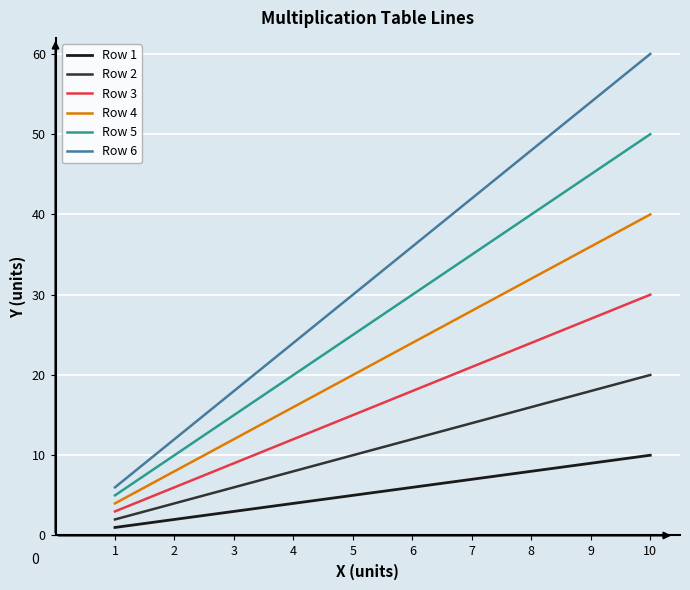

What are all the series names shown in the legend?

Row 1, Row 2, Row 3, Row 4, Row 5, Row 6